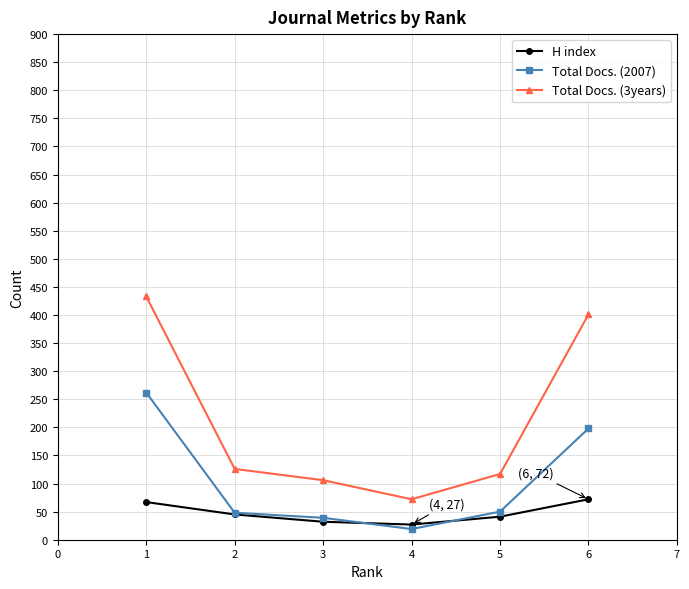

The value of H index at 1 is 25. True or false?

False